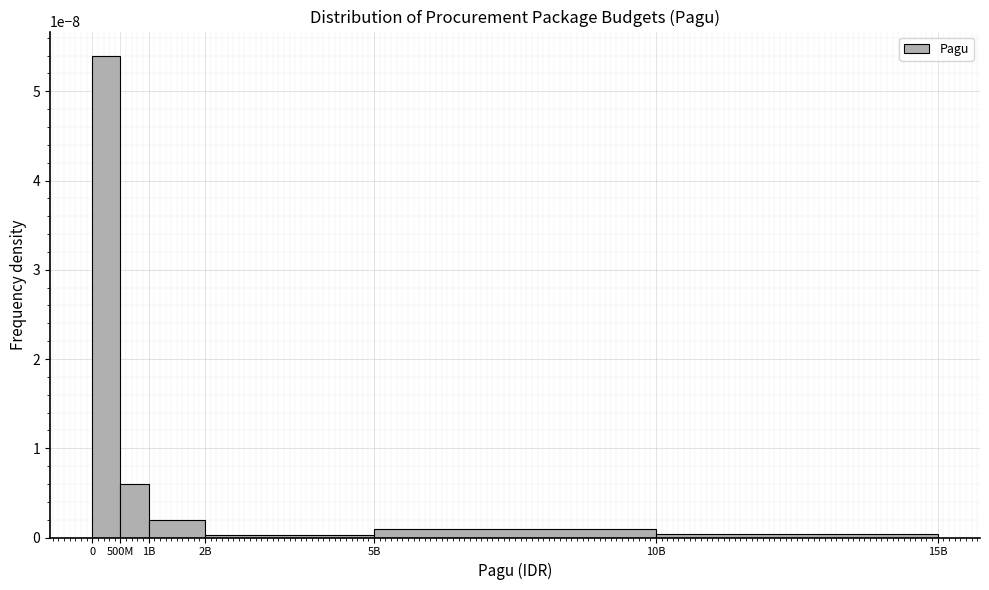

The chart shows a value of 0.0 at 500M. True or false?

True